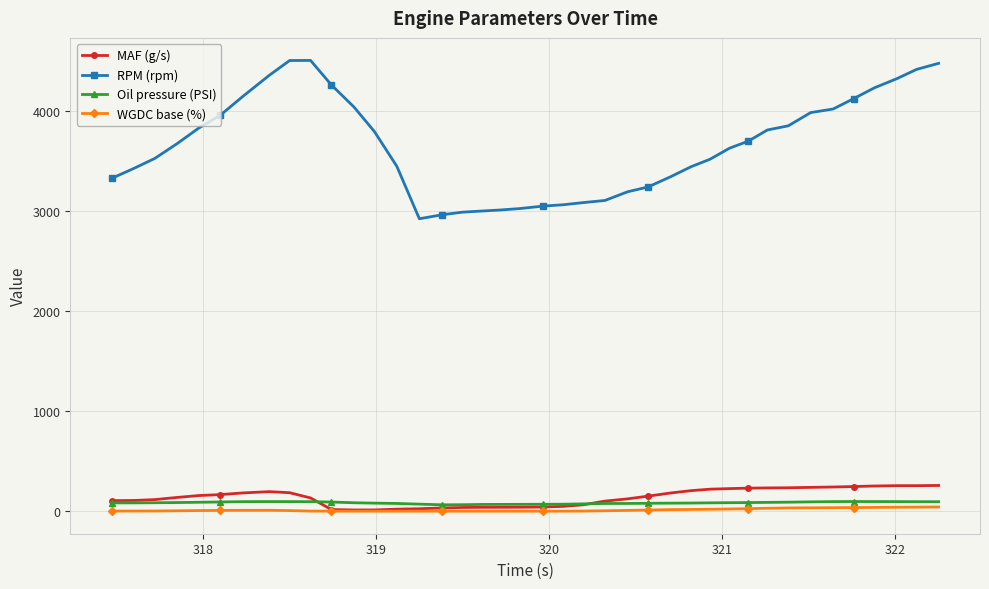

Does the chart have visible grid lines?

Yes